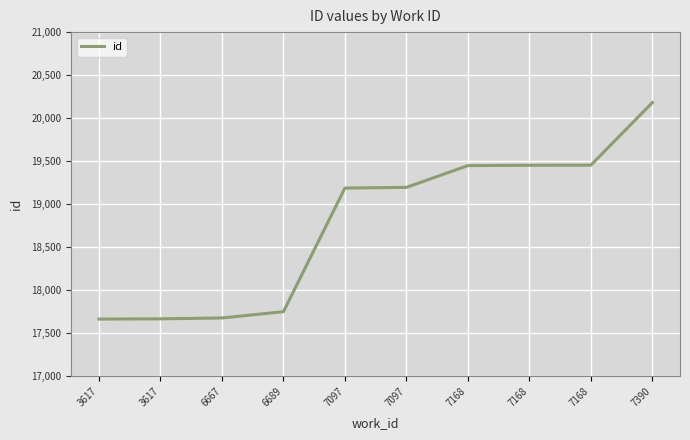

Does the chart have visible grid lines?

Yes